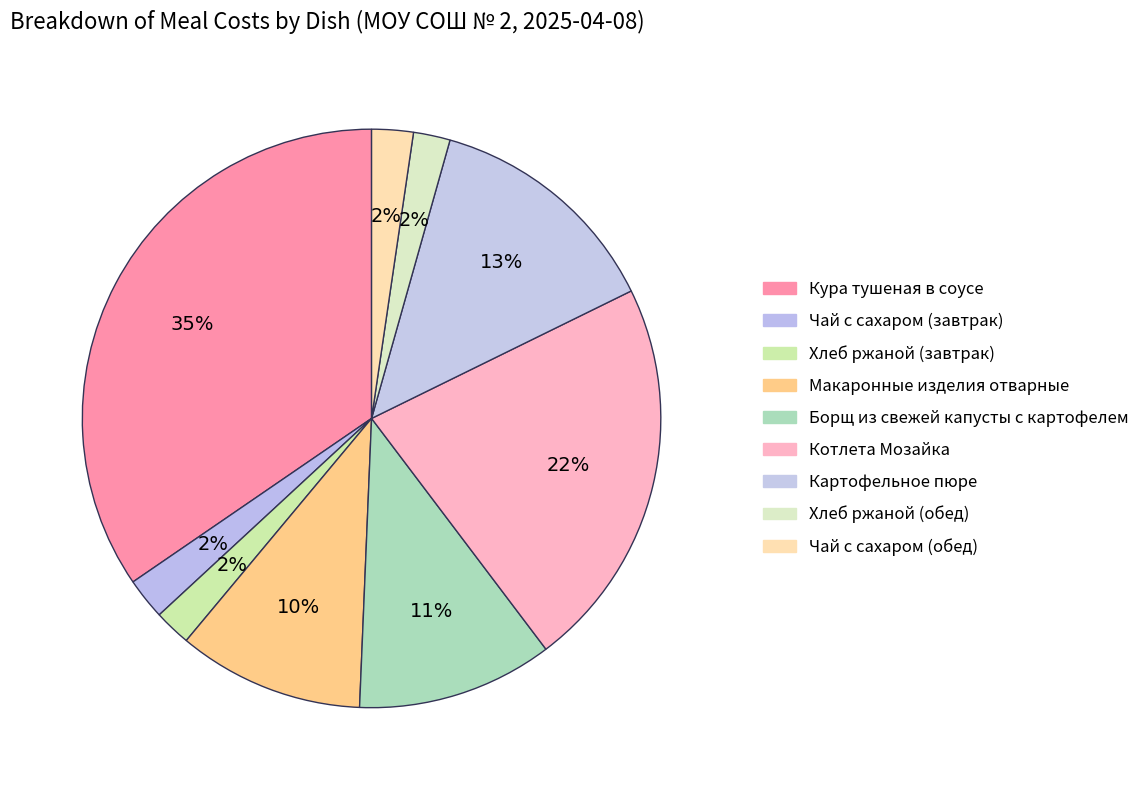

How many slices are in this pie chart?

9